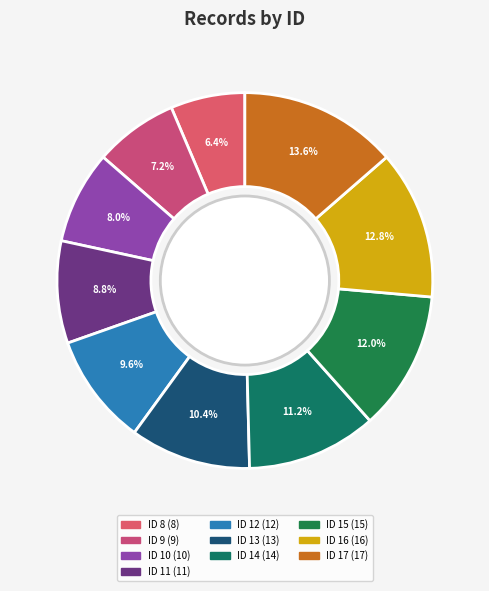

To the nearest percent, what is the difference between the ID 9 and ID 12 slice percentages?

2%